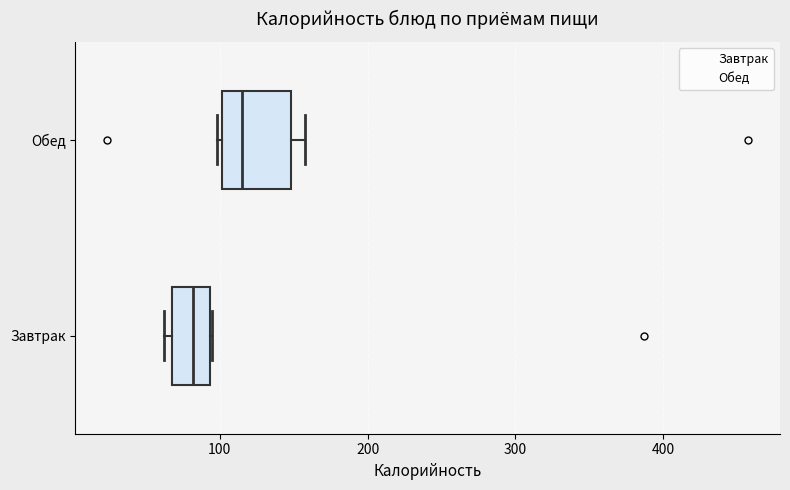

Reading bottom to top, transcribe this box plot: for each box, give where its median line is, the range the box spans, and where its two whiskers end, as read against the x-axis. The values are not printed on the chart, so give them approximately, as read against the axis.

Завтрак: median 80, box 70 to 90, whiskers 60 to 90
Обед: median 110, box 100 to 150, whiskers 100 (just left of the box's left edge) to 160